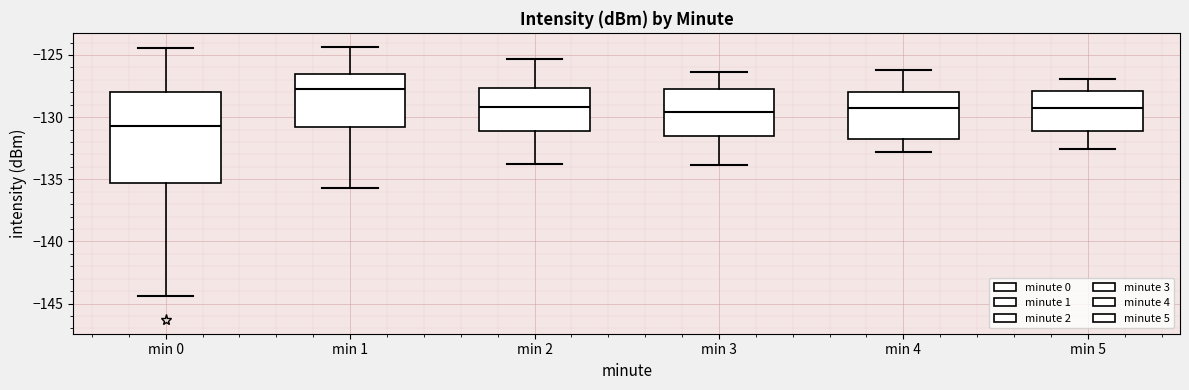

Which box has the lowest median line?

min 0